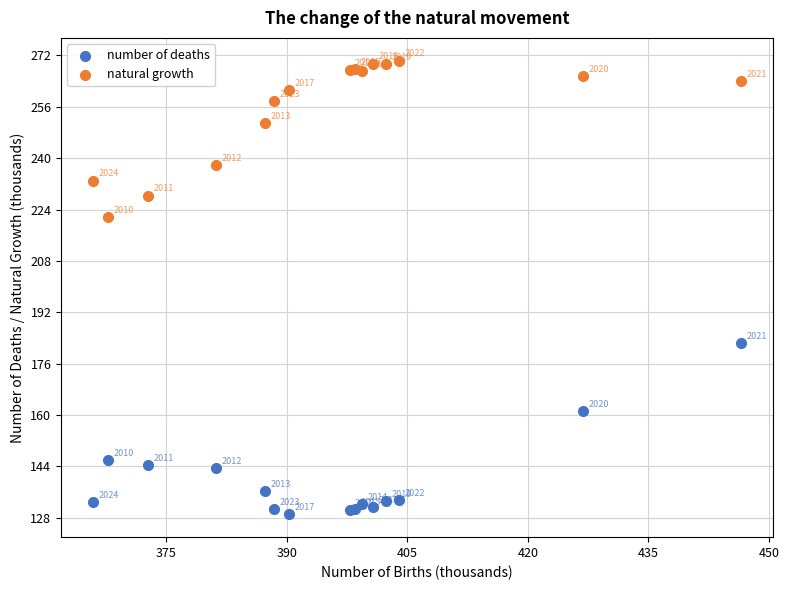

Which series reaches the minimum Y coordinate?

number of deaths